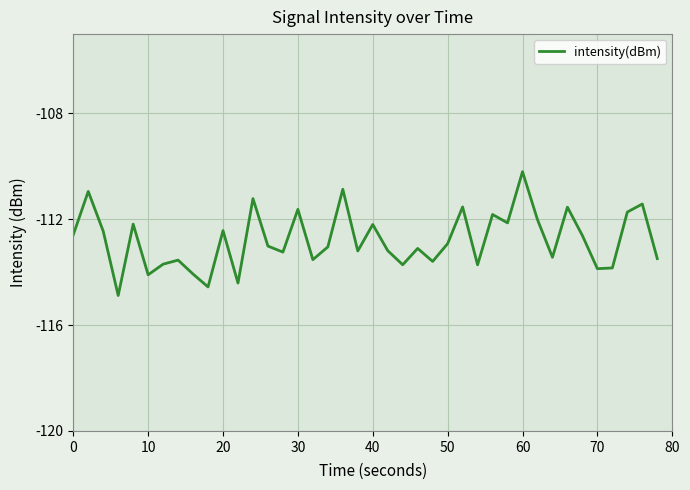

What is the minimum value shown in the chart?

-114.9